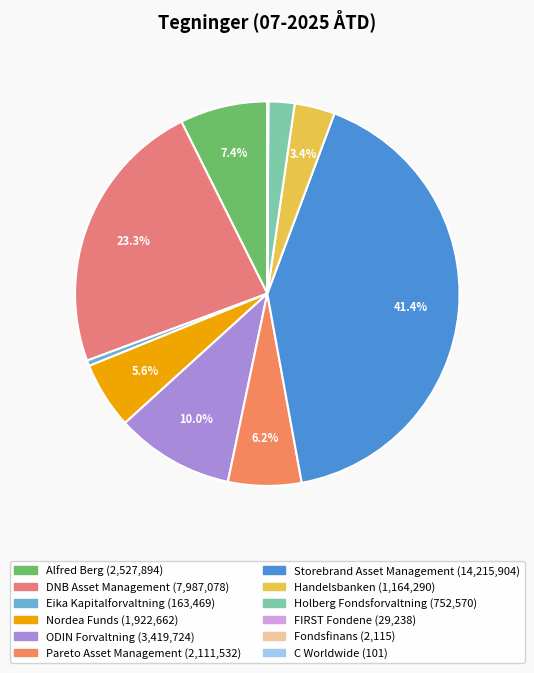

What is the largest slice in the pie chart?

Storebrand Asset Management